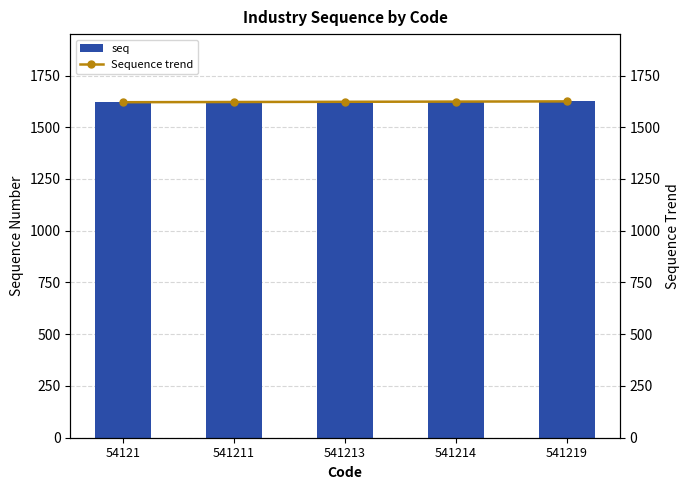

The value of seq at 541213 is 1623. True or false?

True